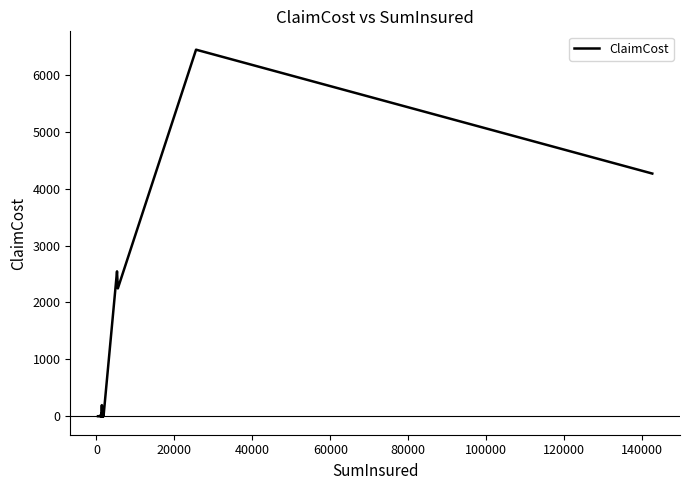

What is the difference between the maximum and second lowest values?

6437.1